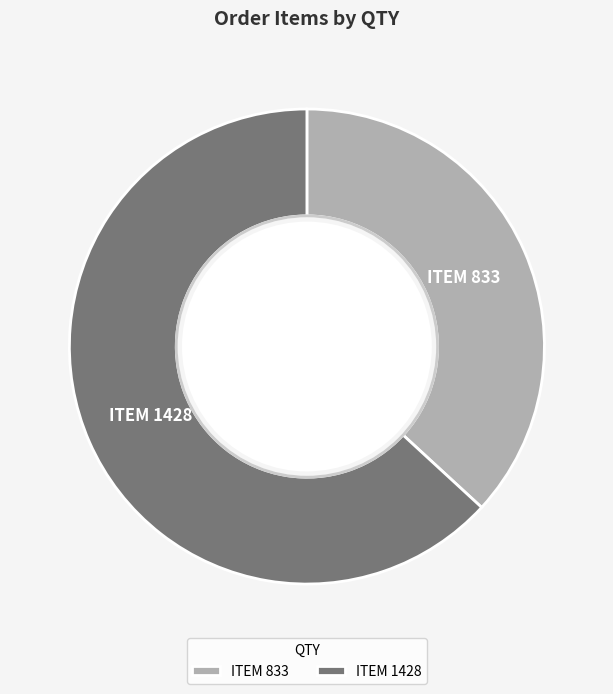

Is there a majority slice in this chart?

Yes